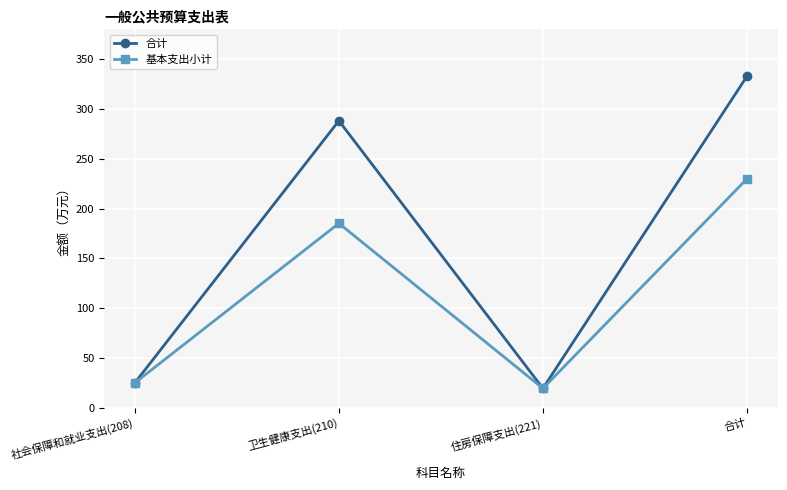

At which label does 基本支出小计 reach its minimum?

住房保障支出(221)